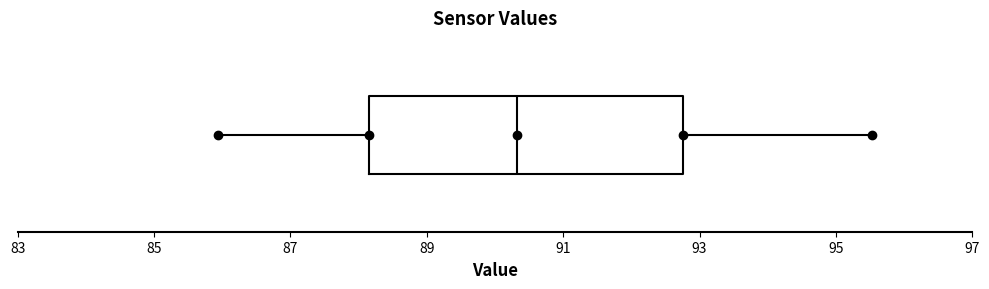

Read this box plot against the x-axis: the position of the median line, the range covered by the box, and the ends of both whiskers. The values are not printed on the chart, so give them approximately, as read against the axis.

median 90.4, box 88.2 to 92.8, whiskers 86.0 to 95.6